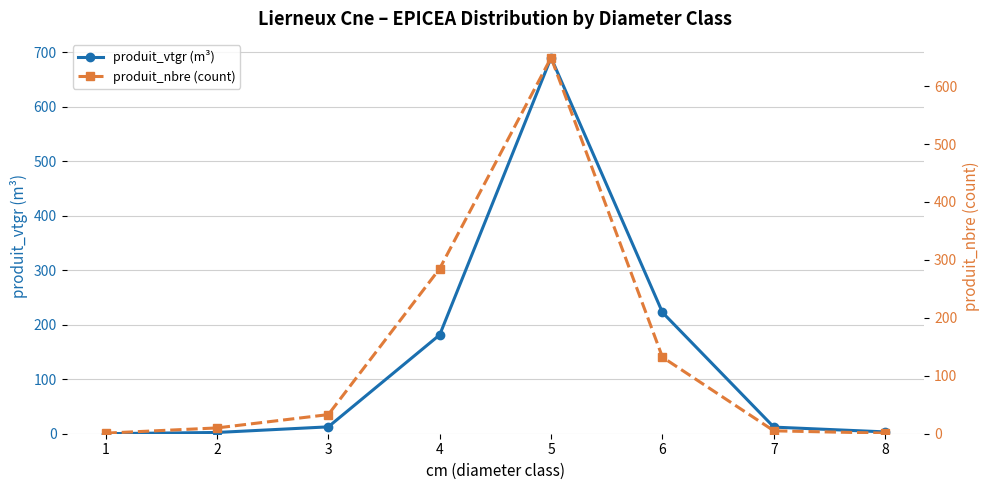

At which label is produit_vtgr (m³) closest to 345?

6